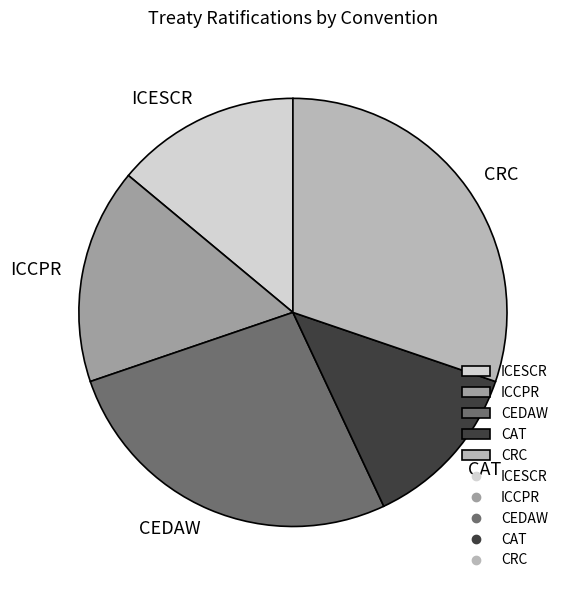

Count the number of slices in the pie.

5